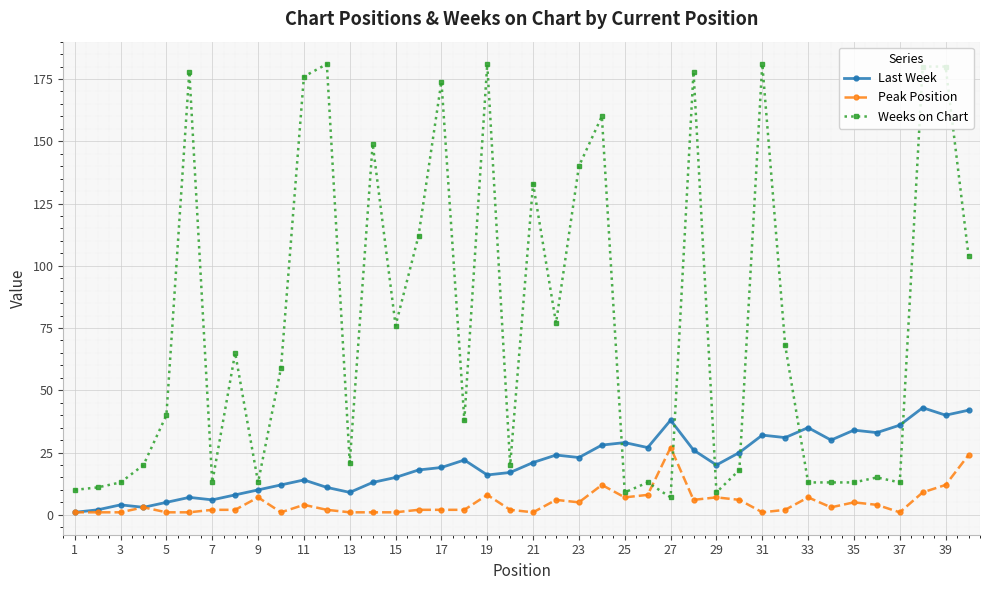

Rank the series by their average value, from lowest to highest.

Peak Position, Last Week, Weeks on Chart